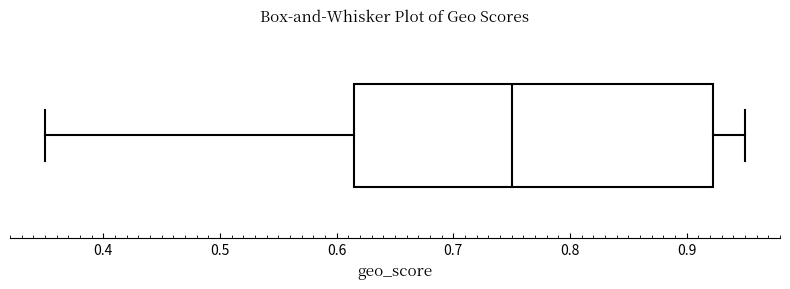

Transcribe this box plot: give where the median line is, the range the box spans, and where the two whiskers end, as read against the x-axis. The values are not printed on the chart, so give them approximately, as read against the axis.

median 0.75, box 0.62 to 0.92, whiskers 0.35 to 0.95